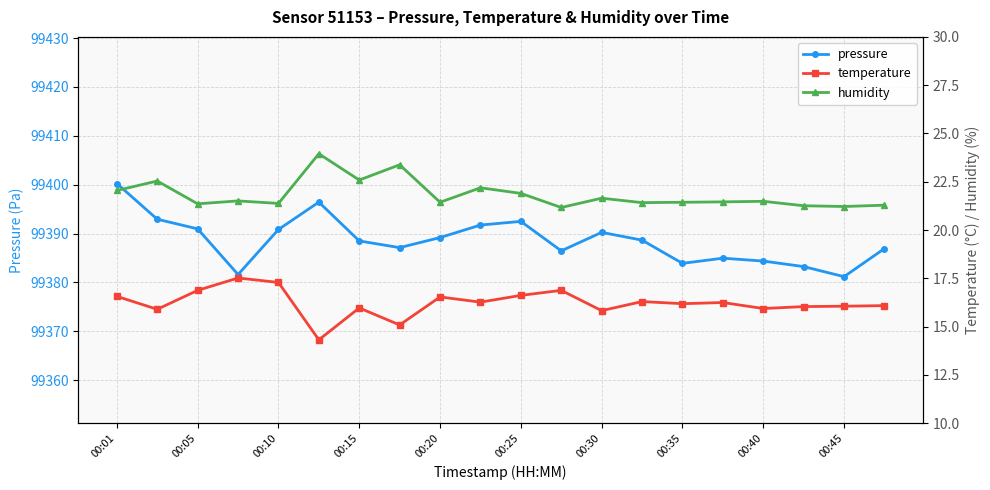

True or false: pressure has a value of 31114.5 at 00:05.

False